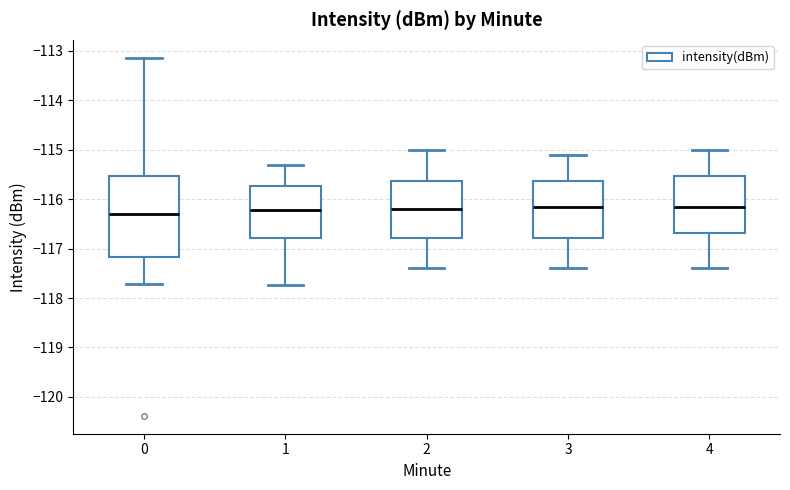

Which box is the tallest, from its lower edge to its upper edge?

0